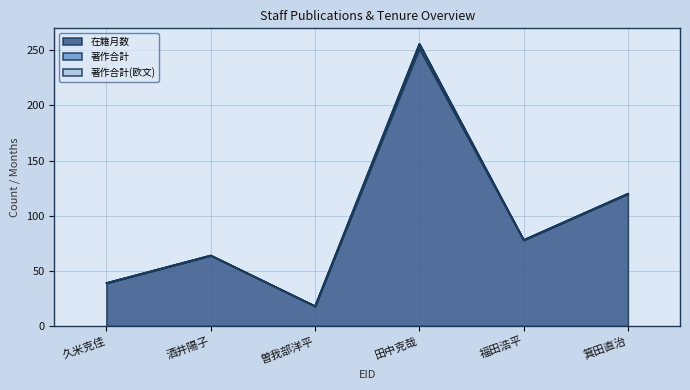

Which category has the lowest value in the 在籍月数 series?

曽我部洋平